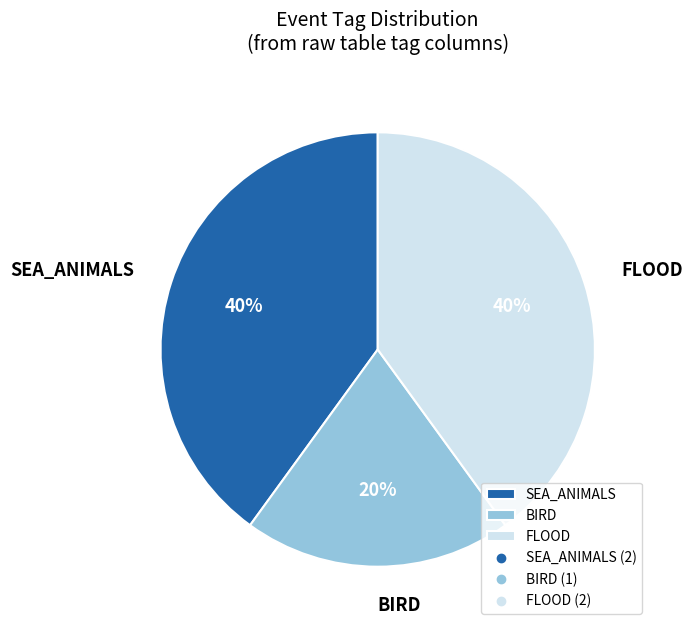

What is the ratio of the value at BIRD to the value at FLOOD?

0.5